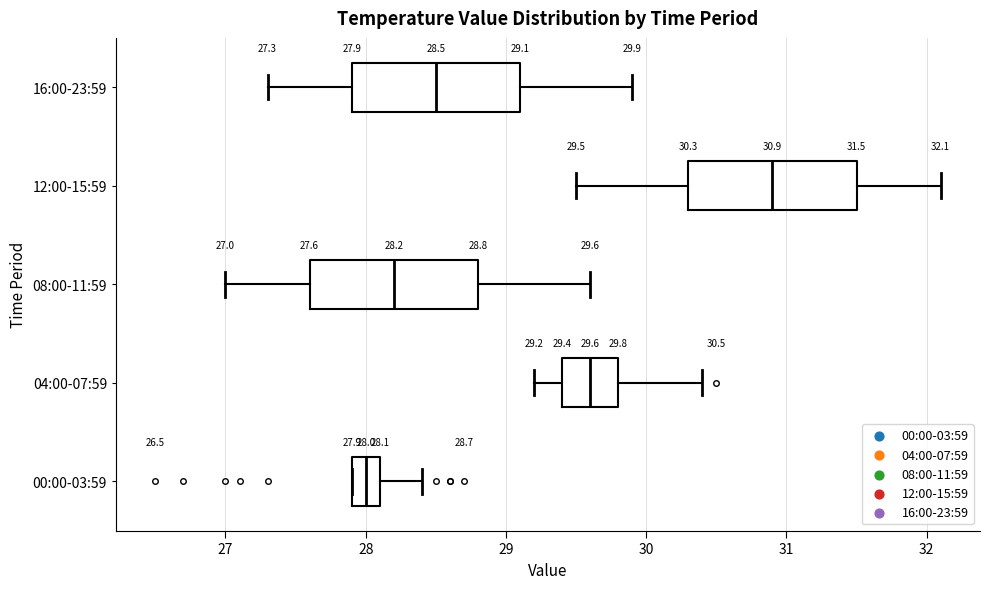

Which box's median line is the furthest to the left?

00:00-03:59